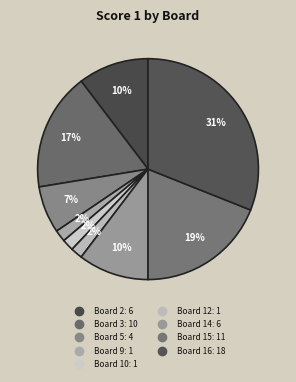

Count the number of slices in the pie.

9